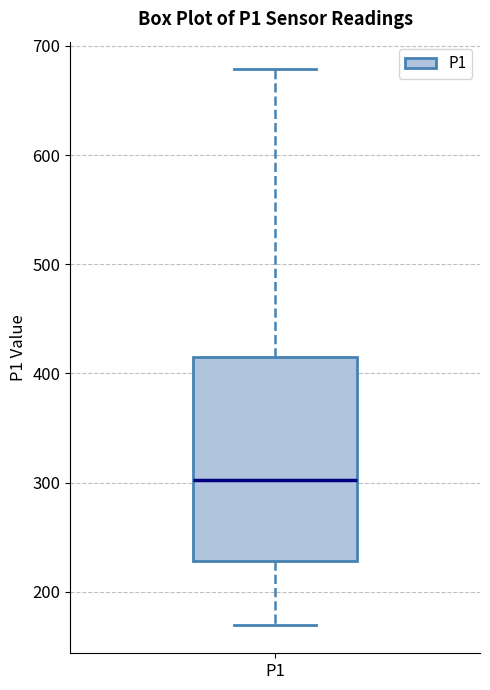

Transcribe this box plot: give where the median line is, the range the box spans, and where the two whiskers end, as read against the y-axis. The values are not printed on the chart, so give them approximately, as read against the axis.

median 300, box 230 to 410, whiskers 170 to 680